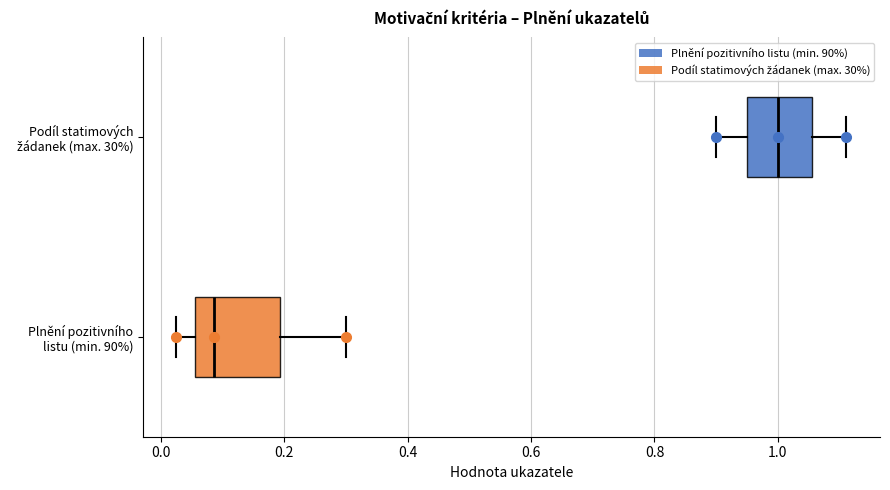

Which box's median line is the furthest to the left?

Plnění pozitivního listu (min. 90%)